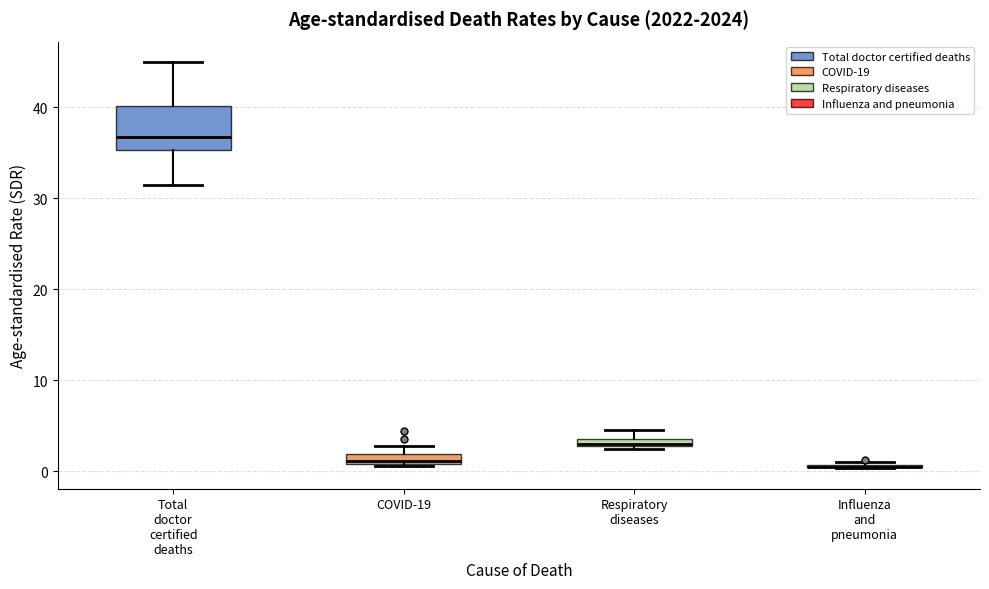

Comparing the boxes themselves (not the whiskers), which one is the tallest?

Total doctor certified deaths